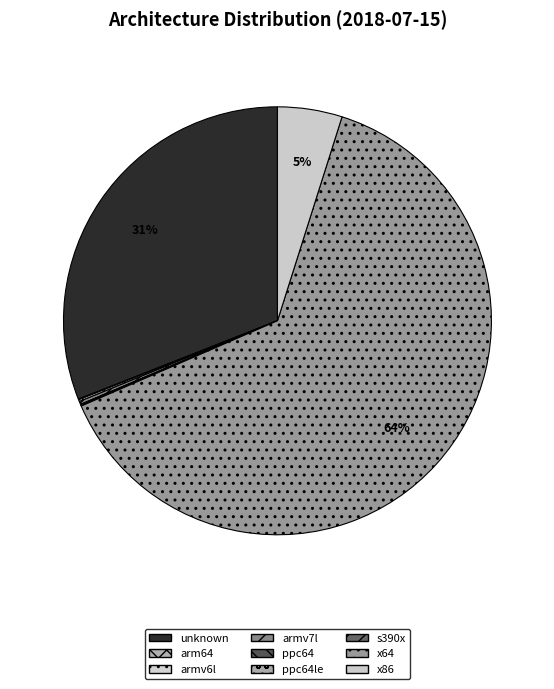

Which category has the biggest portion of the pie?

x64